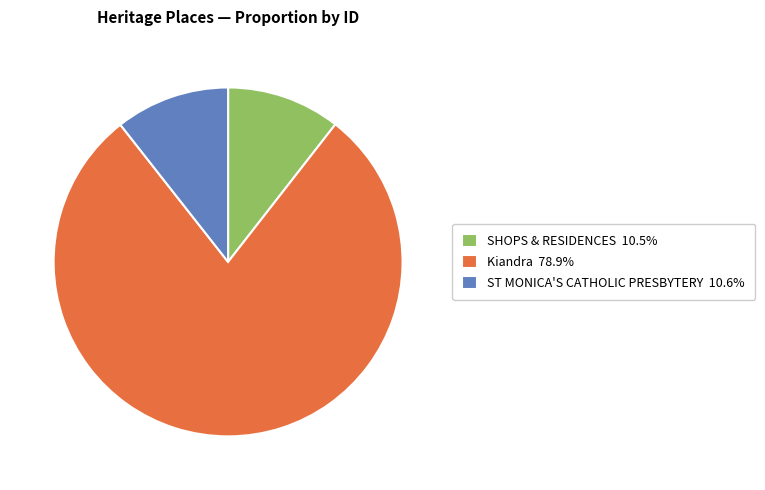

Do SHOPS & RESIDENCES 10.5% and ST MONICA'S CATHOLIC PRESBYTERY 10.6% together represent more than half of the pie?

No